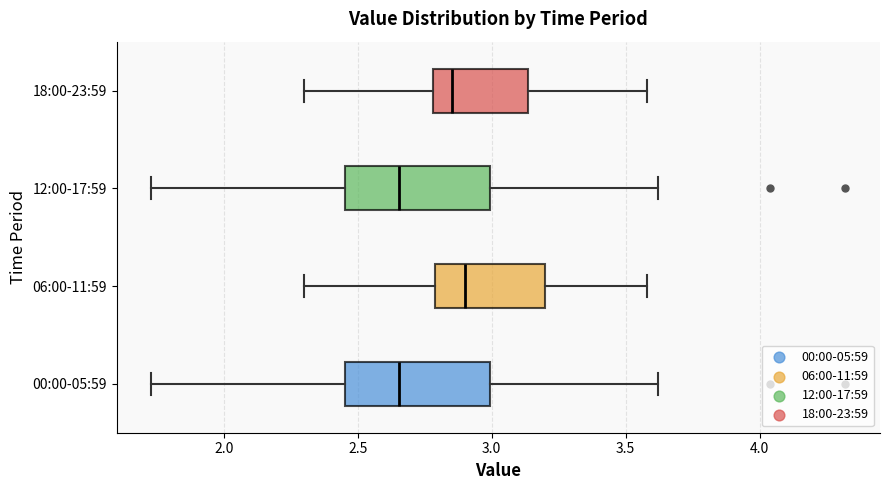

Where is the right edge of the box for 18:00-23:59 on the x-axis? The values are not printed on the chart, so give them approximately, as read against the axis.

3.15